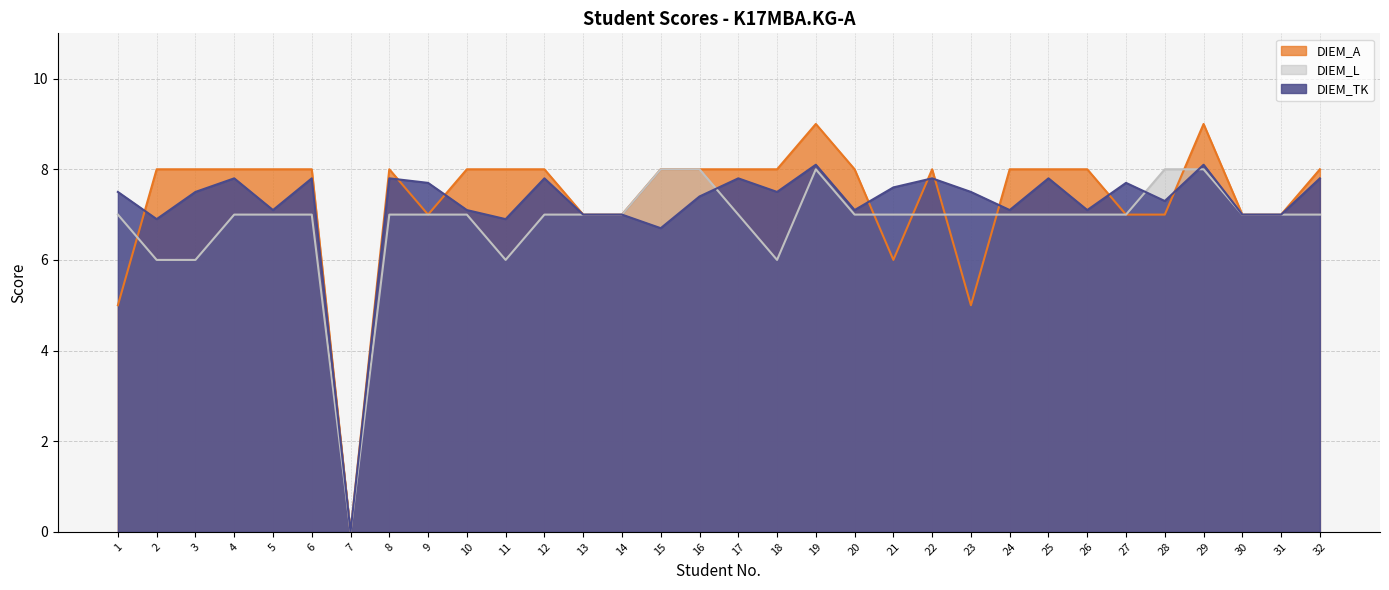

The value of DIEM_L at 5 is 3.7. True or false?

False